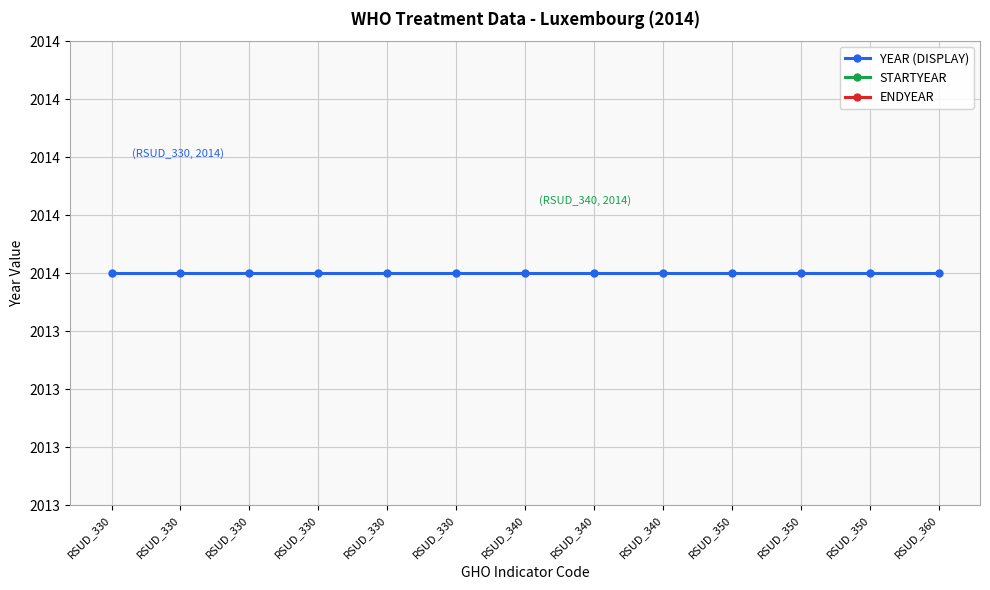

At RSUD_360, list the series in order from smallest to largest.

ENDYEAR, YEAR (DISPLAY), STARTYEAR